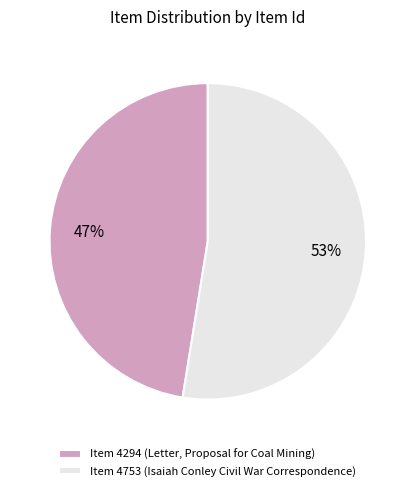

To the nearest percent, what is the average slice percentage?

50%